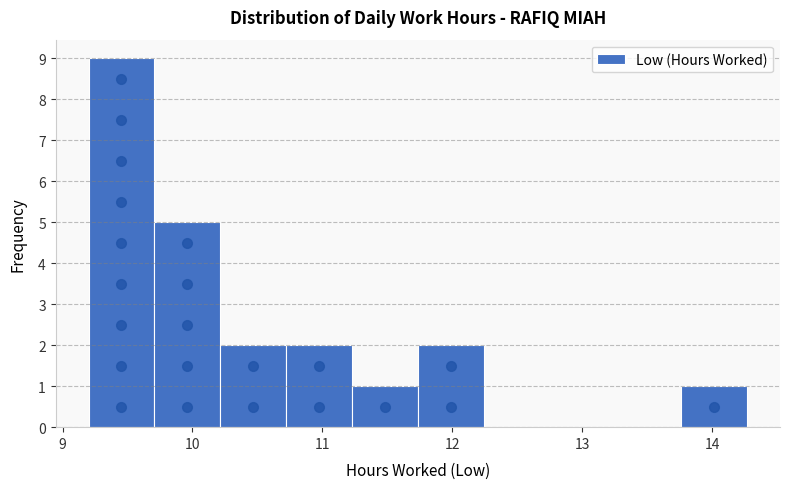

What is the height of the bar covering 9.7 to 10.2 on the x-axis? Neither the bar edges nor the heights are printed on the chart, so give them approximately, as read against the axes.

5